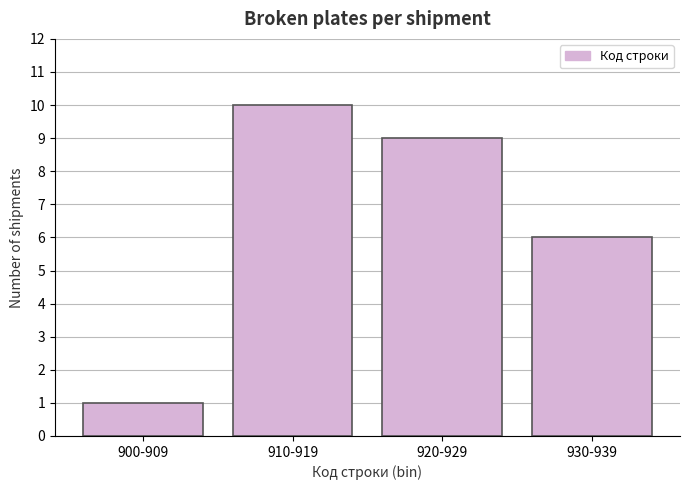

Reading right to left, extract all data points from this chart.

6	9	10	1